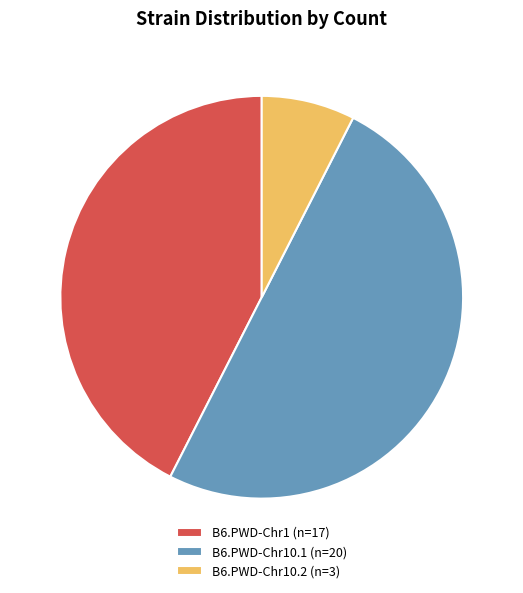

The B6.PWD-Chr10.2 (n=3) slice represents 8% of the pie. True or false?

True